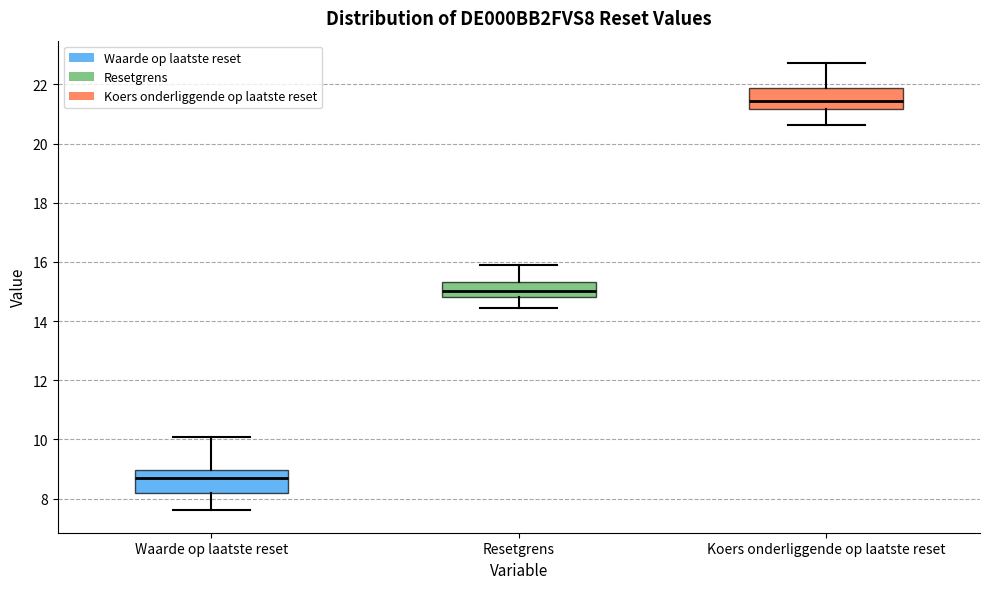

Reading left to right, transcribe this box plot: for each box, give where its median line is, the range the box spans, and where its two whiskers end, as read against the y-axis. The values are not printed on the chart, so give them approximately, as read against the axis.

Waarde op laatste reset: median 8.8, box 8.2 to 9.0, whiskers 7.6 to 10.0
Resetgrens: median 15.0, box 14.8 to 15.4, whiskers 14.4 to 16.0
Koers onderliggende op laatste reset: median 21.4, box 21.2 to 21.8, whiskers 20.6 to 22.8